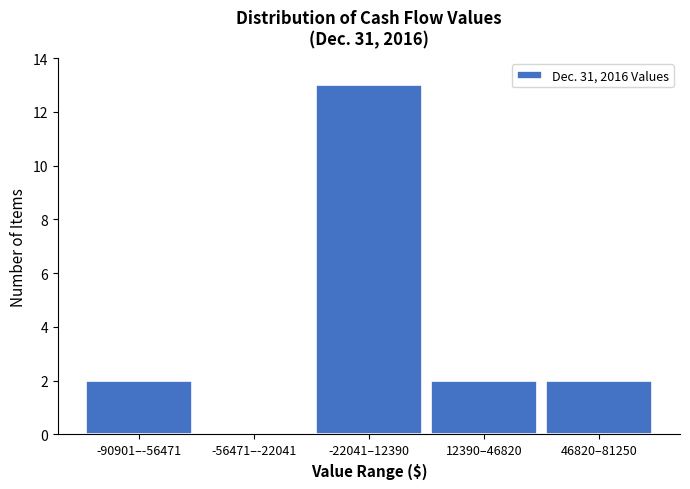

Reading left to right, list all the values displayed in this chart.

-90901–-56471=2	-56471–-22041=0	-22041–12390=13	12390–46820=2	46820–81250=2